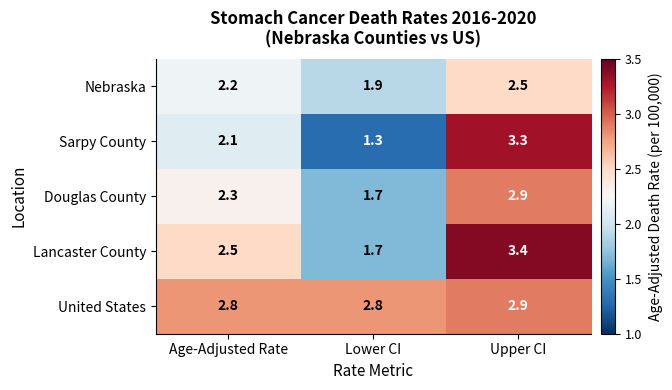

What is the difference between the Douglas County values at Upper CI and Age-Adjusted Rate?

0.6